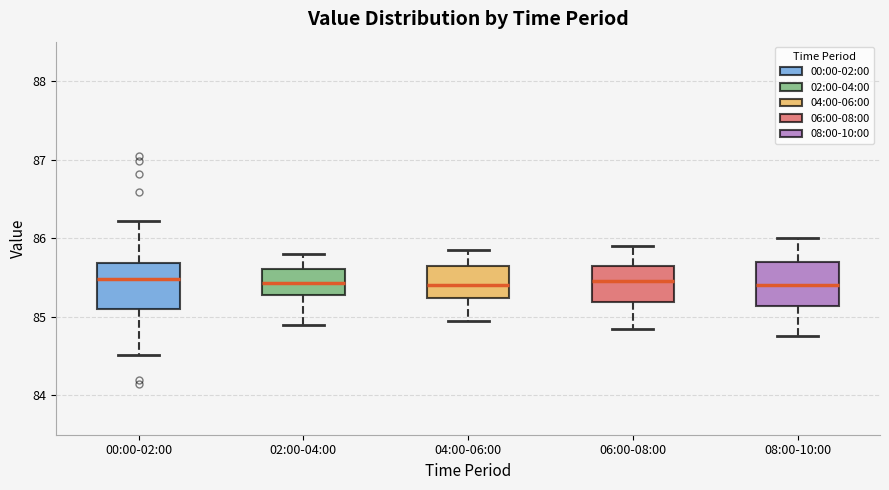

Reading left to right, read every box against the y-axis: the position of its median line, the range the box covers, and the ends of its whiskers. The values are not printed on the chart, so give them approximately, as read against the axis.

00:00-02:00: median 85.5, box 85.1 to 85.7, whiskers 84.5 to 86.2
02:00-04:00: median 85.4, box 85.3 to 85.6, whiskers 84.9 to 85.8
04:00-06:00: median 85.4, box 85.2 to 85.7, whiskers 85.0 to 85.9
06:00-08:00: median 85.5, box 85.2 to 85.7, whiskers 84.9 to 85.9
08:00-10:00: median 85.4, box 85.1 to 85.7, whiskers 84.8 to 86.0